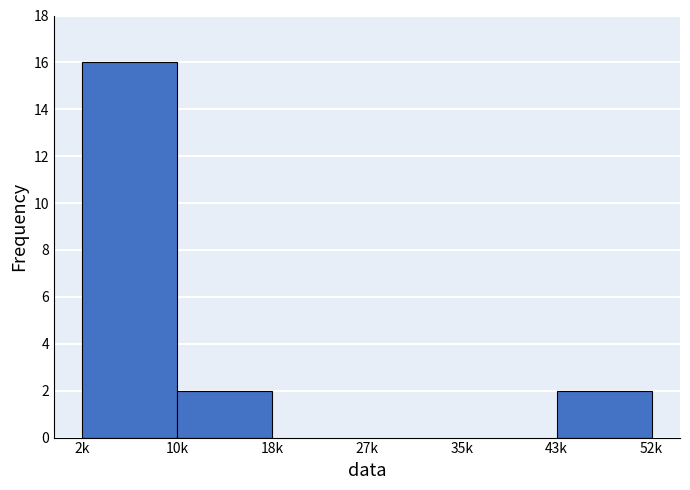

Reading left to right, what are all the values shown in this chart?

2k=16	10k=2	18k=0	27k=0	43k=0	52k=2